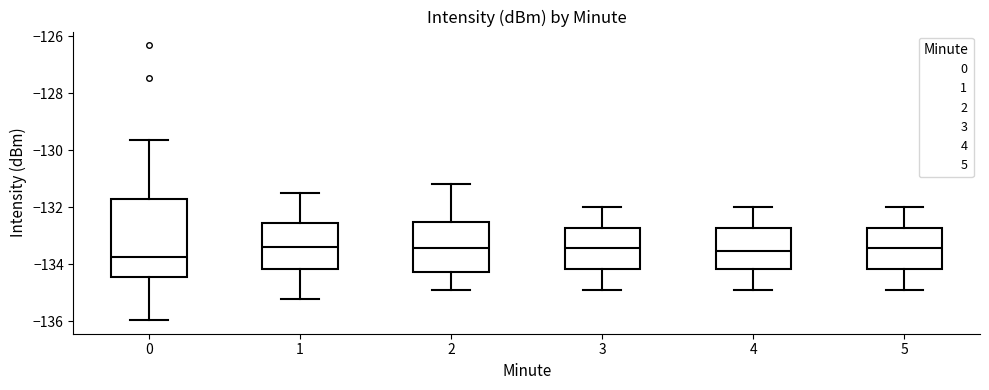

Reading left to right, read every box against the y-axis: the position of its median line, the range the box covers, and the ends of its whiskers. The values are not printed on the chart, so give them approximately, as read against the axis.

0: median -133.8, box -134.4 to -131.8, whiskers -136.0 to -129.6
1: median -133.4, box -134.2 to -132.6, whiskers -135.2 to -131.4
2: median -133.4, box -134.2 to -132.6, whiskers -134.8 to -131.2
3: median -133.4, box -134.2 to -132.8, whiskers -134.8 to -132.0
4: median -133.6, box -134.2 to -132.8, whiskers -134.8 to -132.0
5: median -133.4, box -134.2 to -132.8, whiskers -134.8 to -132.0